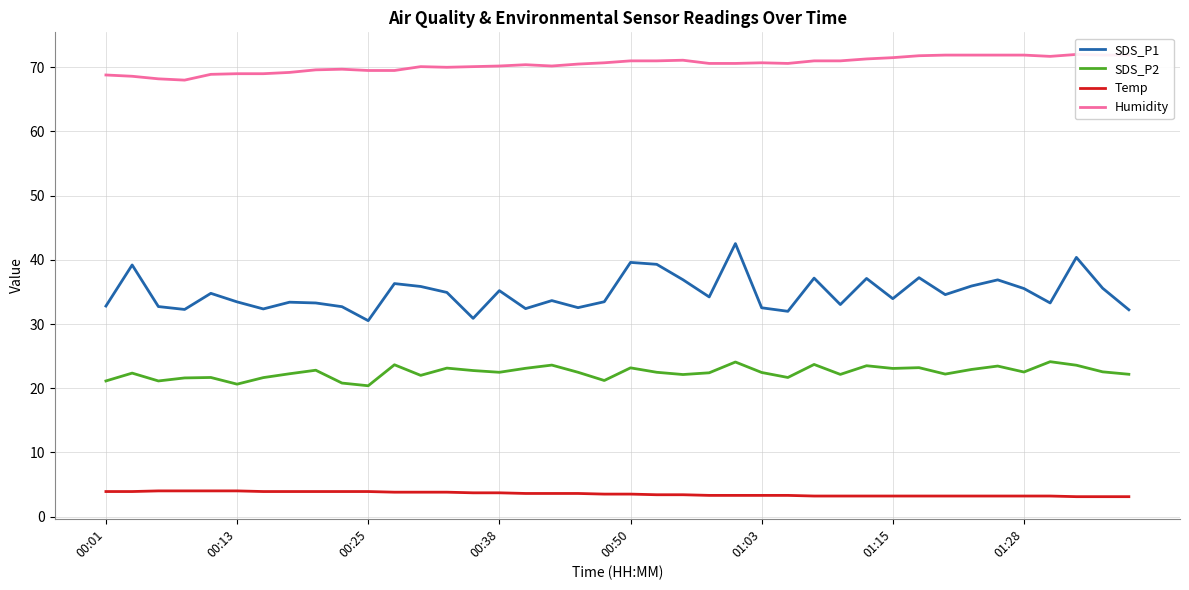

Which series has the largest total across all categories?

Humidity